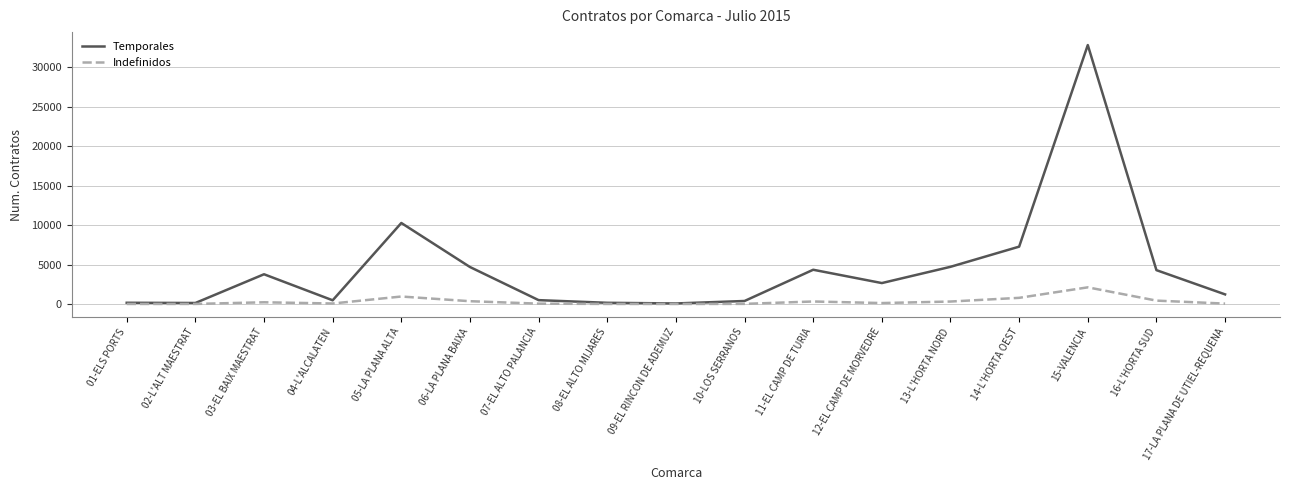

Which series has the largest range (max minus min)?

Temporales